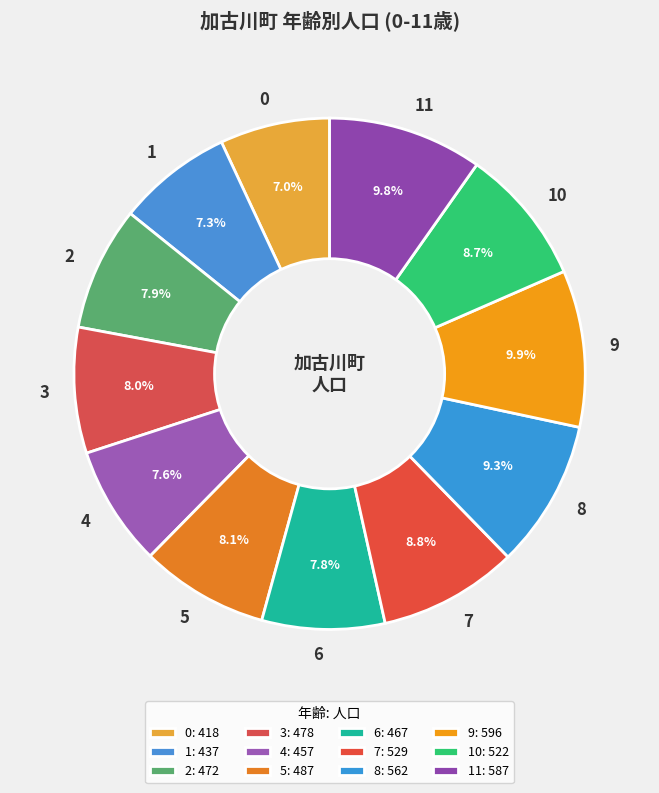

How many segments does this pie chart have?

12